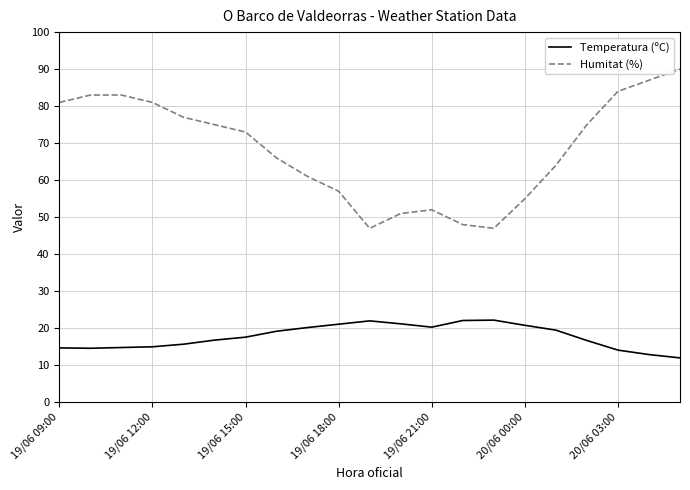

Rank the series by their maximum value, from lowest to highest.

Temperatura (ºC), Humitat (%)